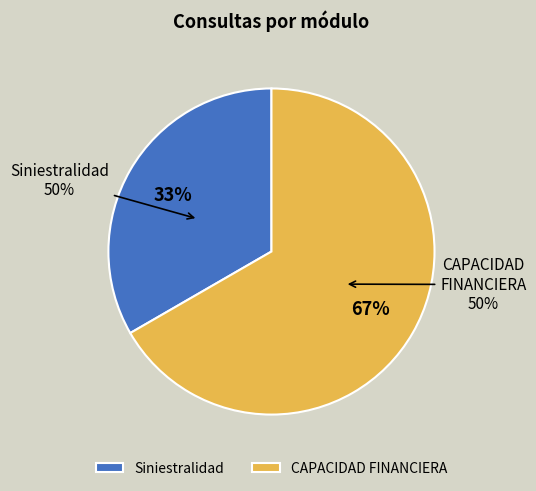

The Siniestralidad slice represents 19% of the pie. True or false?

False